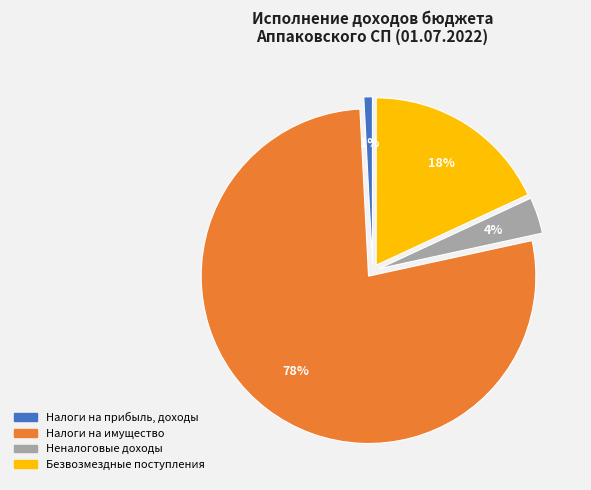

Does Налоги на имущество represent more than half of the total?

Yes